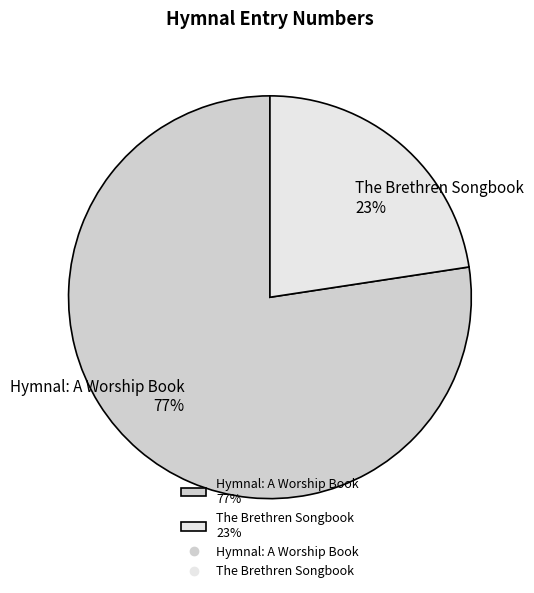

What is the majority slice?

Hymnal: A Worship Book